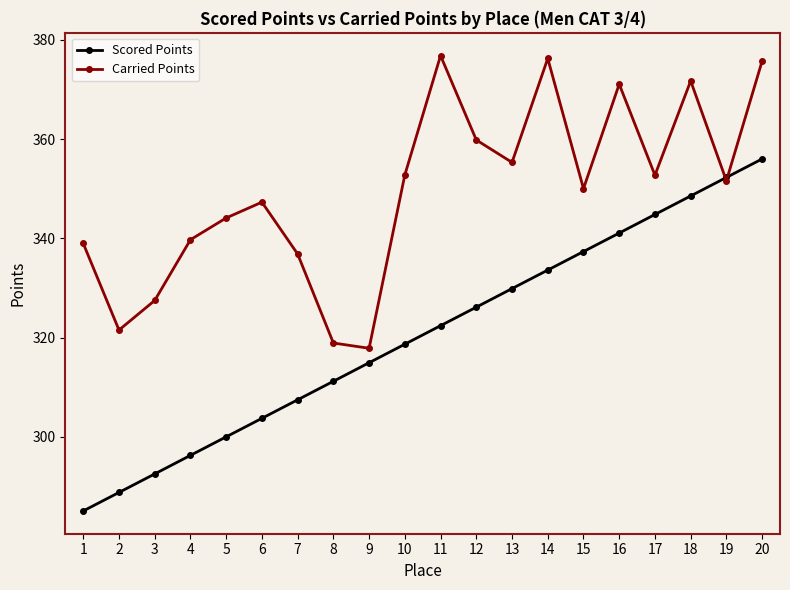

How many data points does each series have?

20